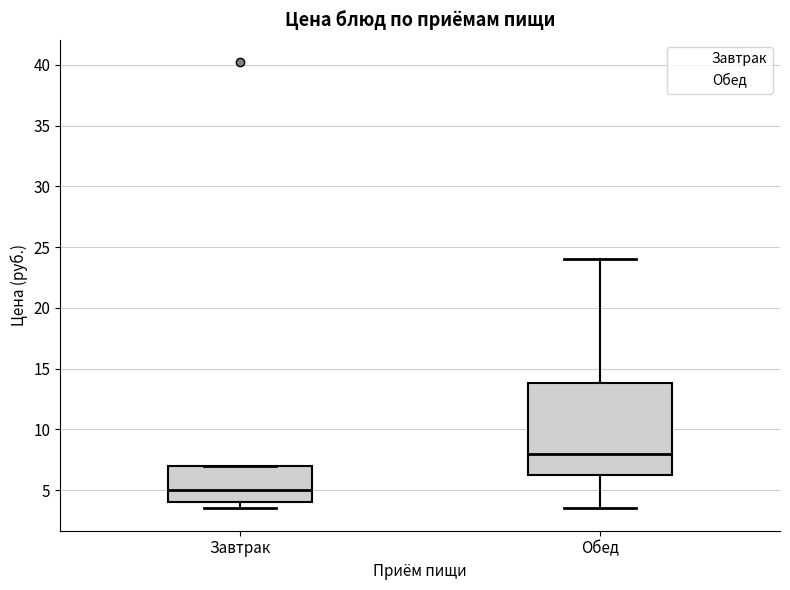

Where does the lower whisker of the box for Обед end on the y-axis? The values are not printed on the chart, so give them approximately, as read against the axis.

3.5